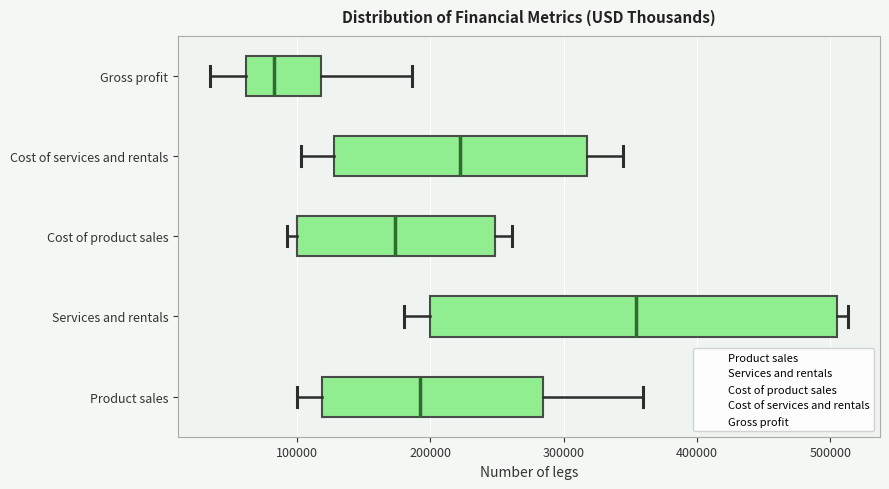

Reading bottom to top, read every box against the x-axis: the position of its median line, the range the box covers, and the ends of its whiskers. The values are not printed on the chart, so give them approximately, as read against the axis.

Product sales: median 190000, box 120000 to 280000, whiskers 100000 to 360000
Services and rentals: median 350000, box 200000 to 500000, whiskers 180000 to 510000
Cost of product sales: median 170000, box 100000 to 250000, whiskers 90000 to 260000
Cost of services and rentals: median 220000, box 130000 to 320000, whiskers 100000 to 340000
Gross profit: median 80000, box 60000 to 120000, whiskers 30000 to 190000